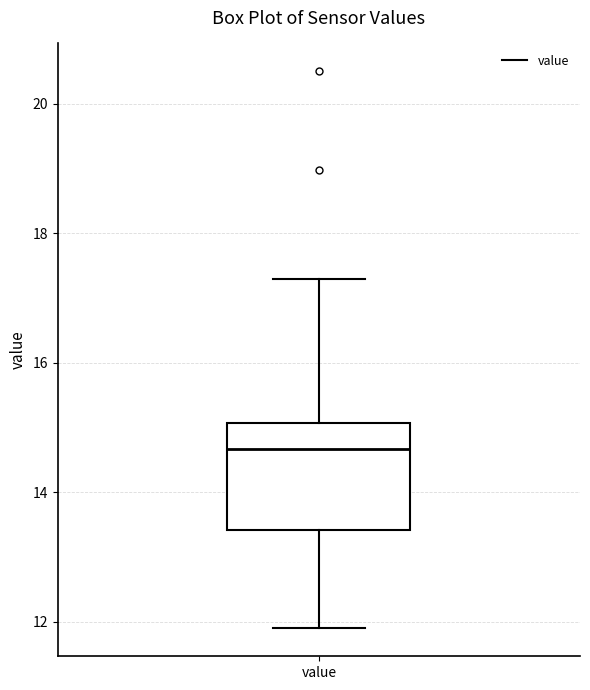

Where does the median line of the box for value sit on the y-axis? The values are not printed on the chart, so give them approximately, as read against the axis.

14.6